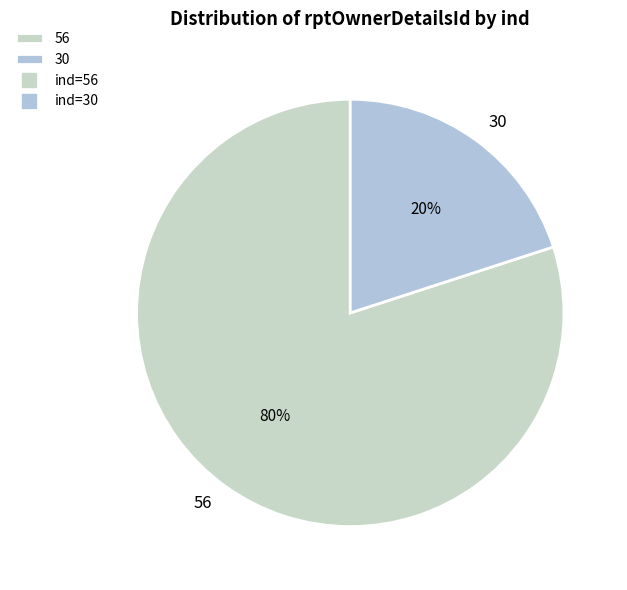

To the nearest percent, what is the difference between the largest and smallest slice percentages?

60%